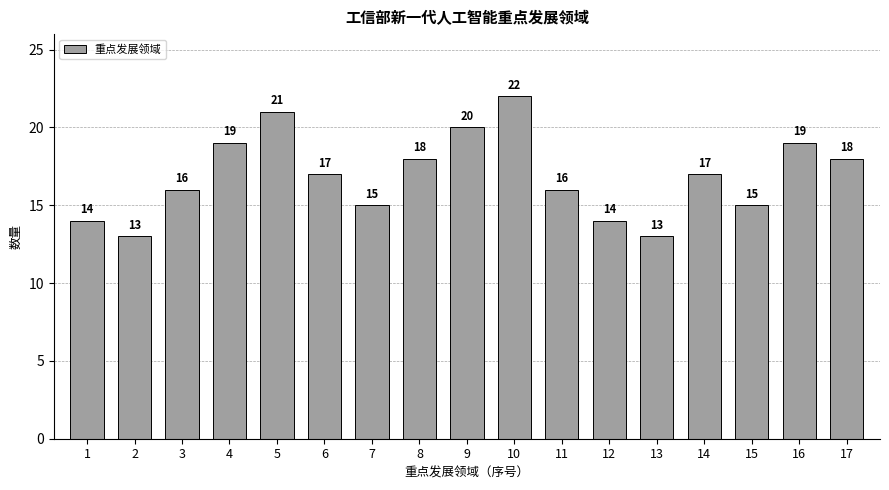

Reading right to left, extract all data points from this chart.

17=18	16=19	15=15	14=17	13=13	12=14	11=16	10=22	9=20	8=18	7=15	6=17	5=21	4=19	3=16	2=13	1=14